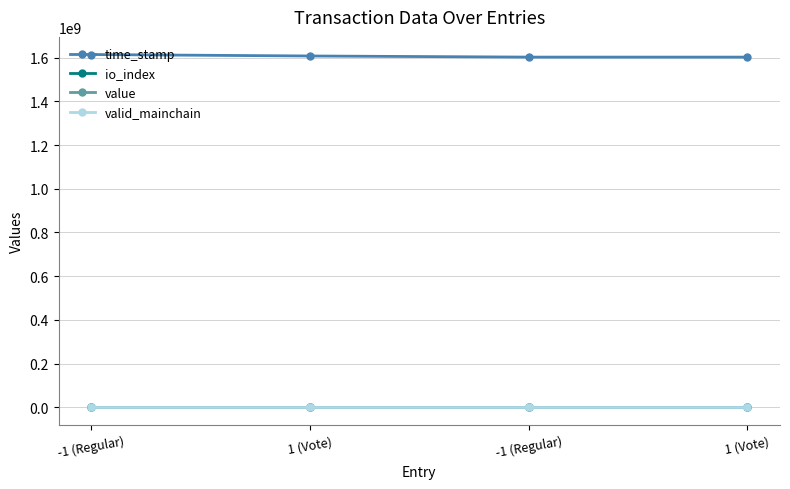

What are all the series names shown in the legend?

time_stamp, io_index, value, valid_mainchain